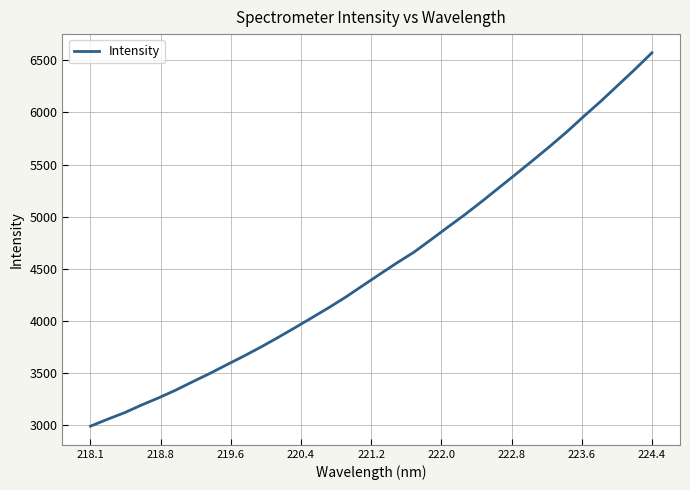

Count the number of categories in the chart.

34